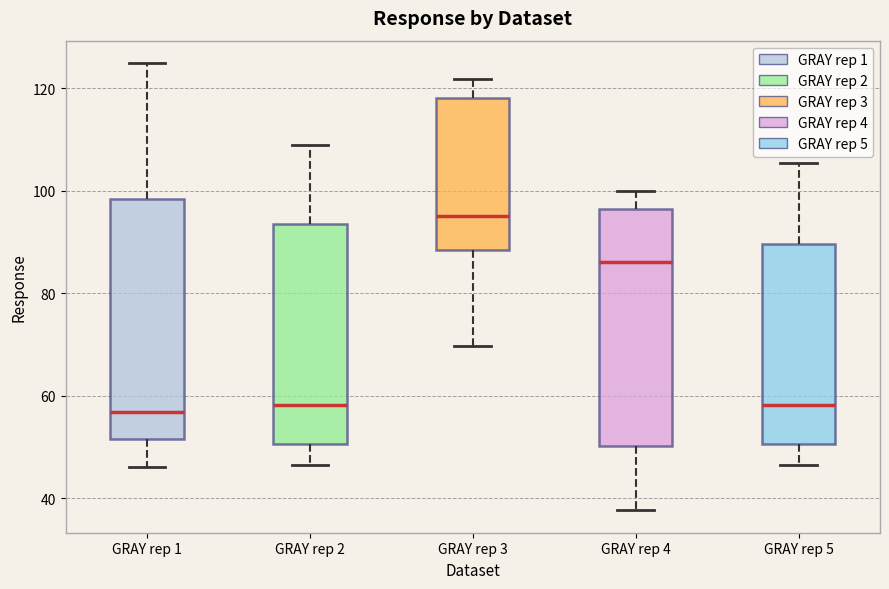

Reading left to right, read every box against the y-axis: the position of its median line, the range the box covers, and the ends of its whiskers. The values are not printed on the chart, so give them approximately, as read against the axis.

GRAY rep 1: median 56, box 52 to 98, whiskers 46 to 124
GRAY rep 2: median 58, box 50 to 94, whiskers 46 to 108
GRAY rep 3: median 96, box 88 to 118, whiskers 70 to 122
GRAY rep 4: median 86, box 50 to 96, whiskers 38 to 100
GRAY rep 5: median 58, box 50 to 90, whiskers 46 to 106